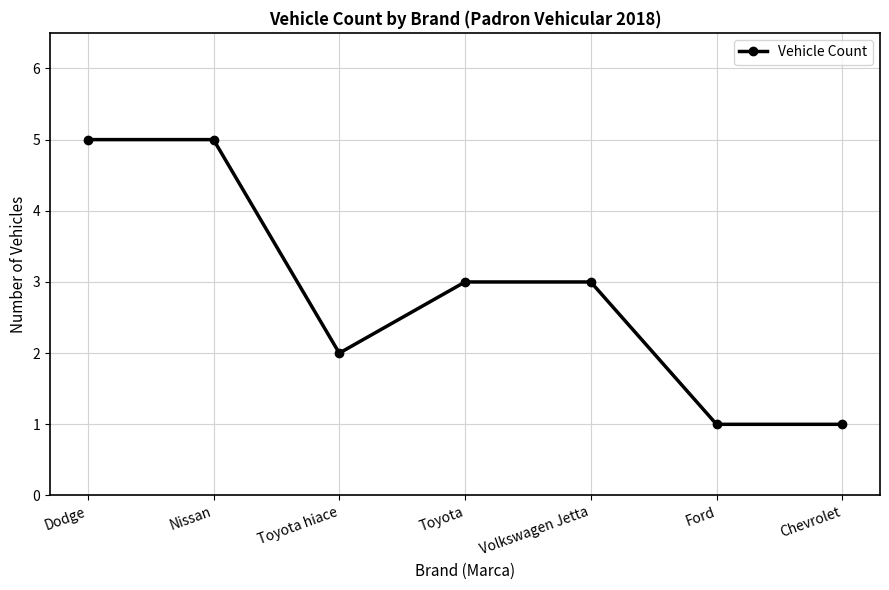

Does the chart display data point markers on the line(s)?

Yes